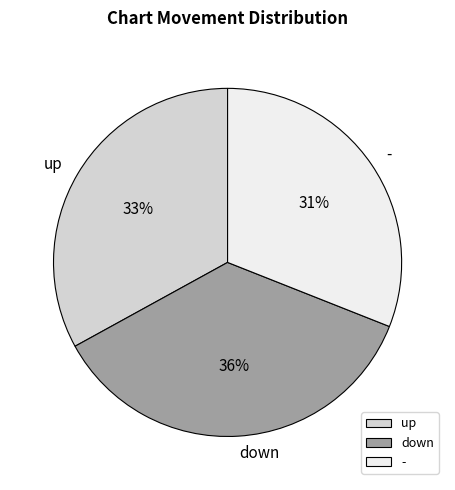

What percentage is the down slice, to the nearest percent?

36%